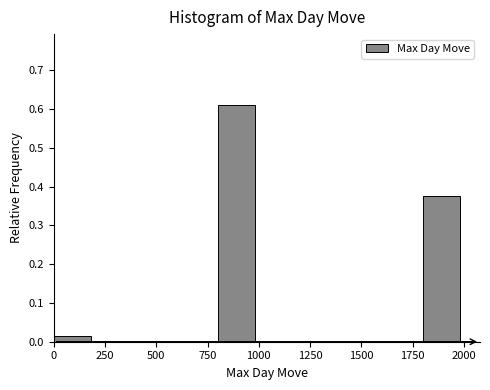

Around what value on the x-axis is the tallest bar? Give the approximate position of its centre, as read against the axis.

900